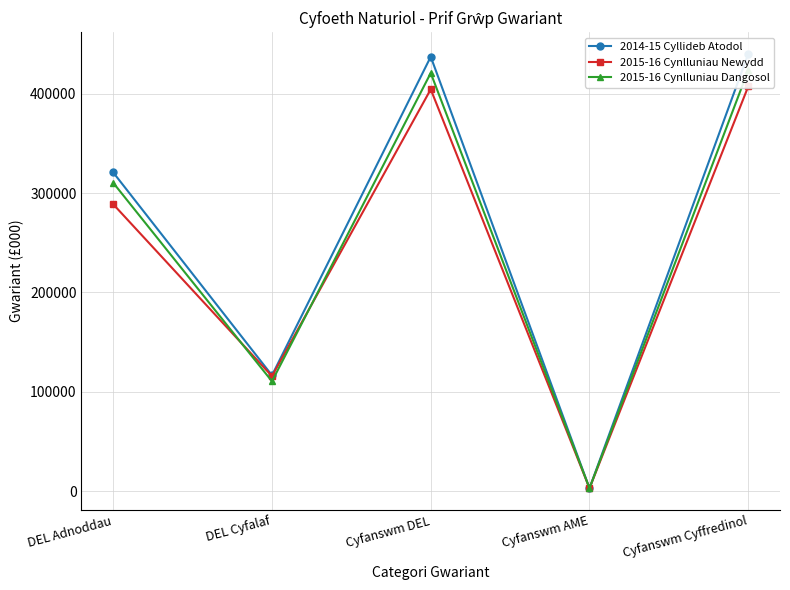

How many distinct data groups are displayed?

3